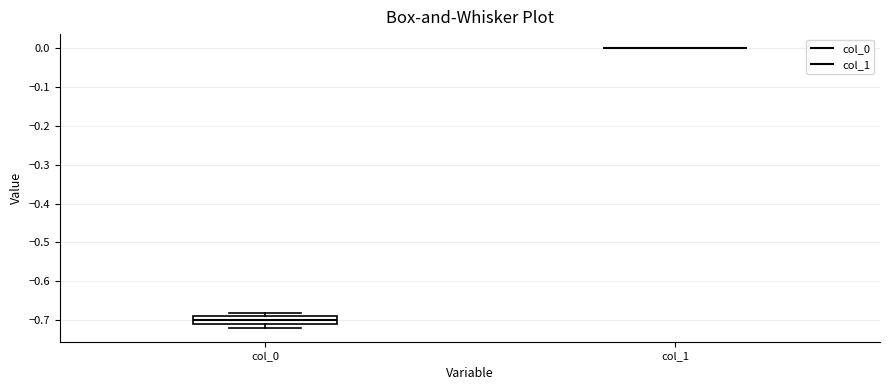

Comparing the boxes themselves (not the whiskers), which one is the tallest?

col_0